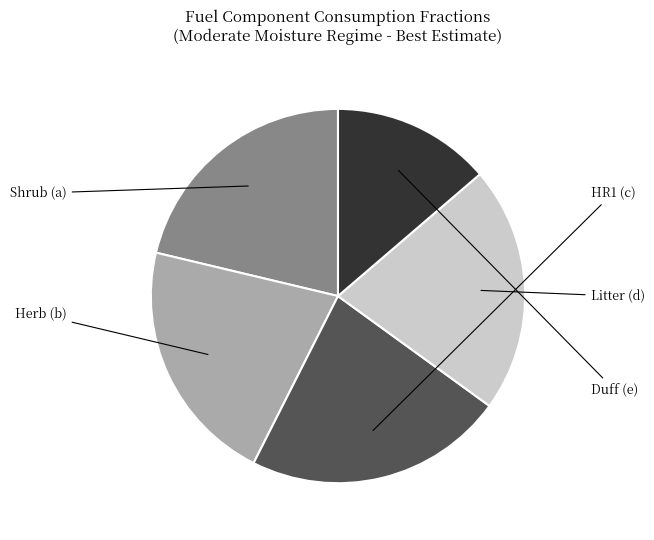

How many slices are in this pie chart?

5